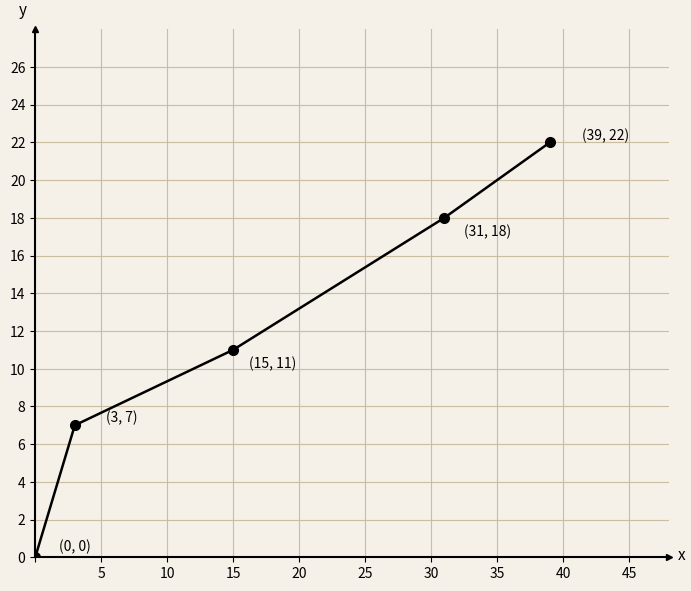

What is the value of the 4th point from the left?

18